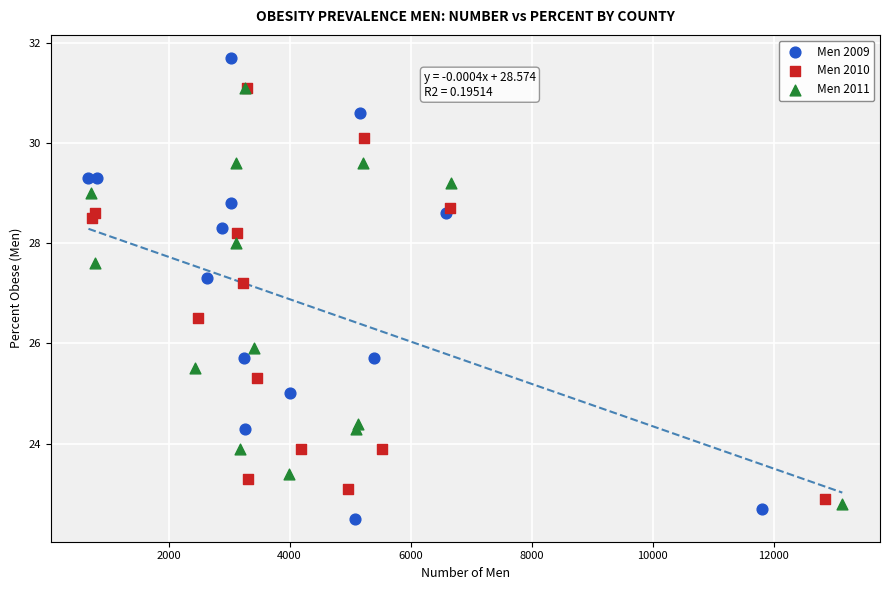

Which series contains the highest Y value?

Men 2009